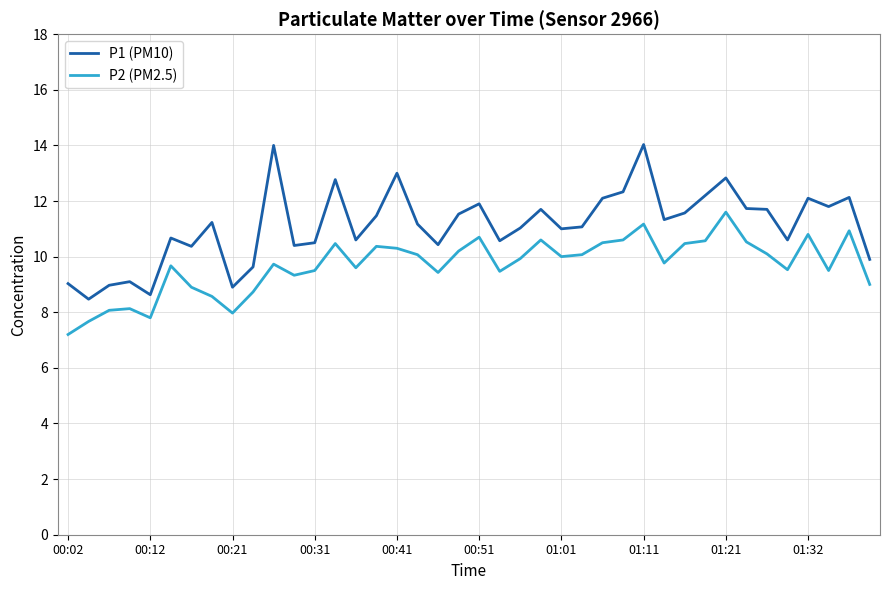

Rank the series by their maximum value, from lowest to highest.

P2 (PM2.5), P1 (PM10)